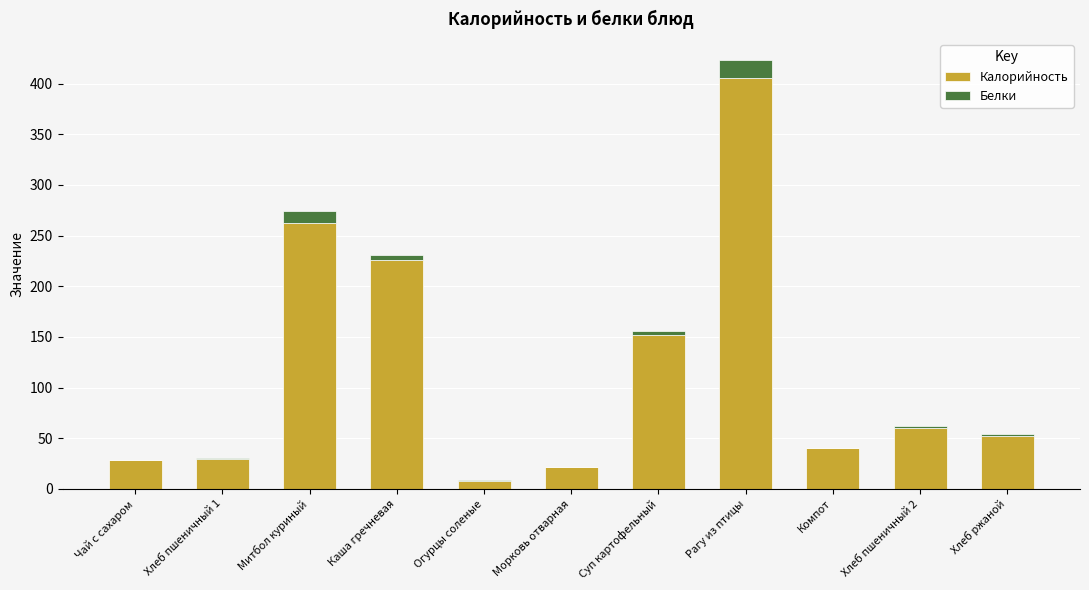

Where does the Калорийность series first go above 52?

Митбол куриный